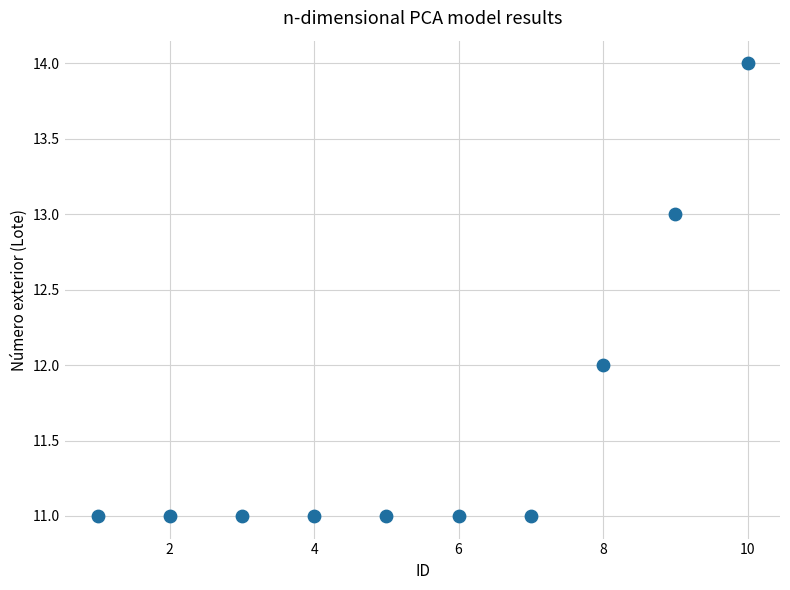

What is the average Y value?

12